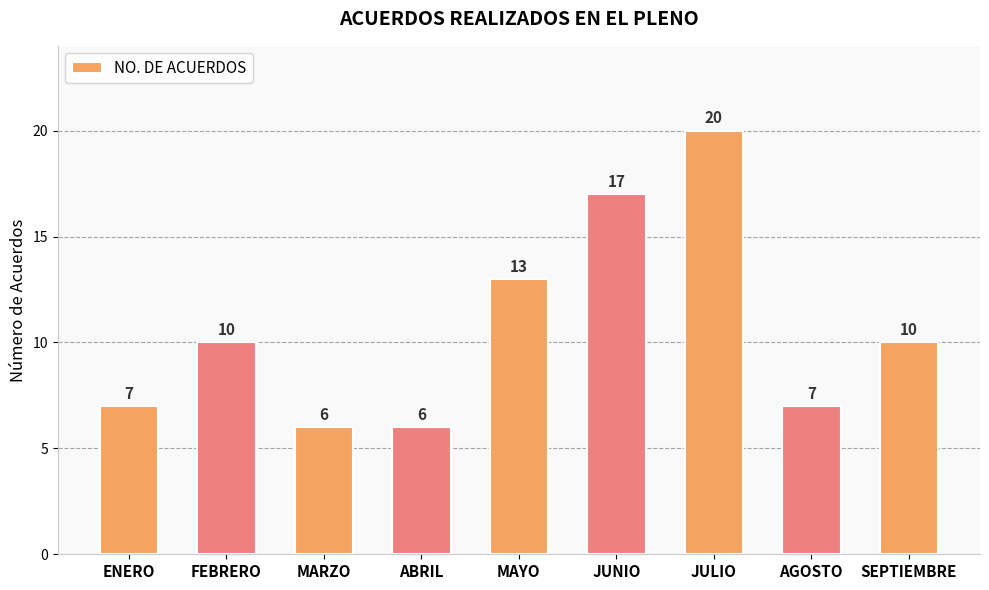

At which category does the chart reach its peak across all series?

JULIO